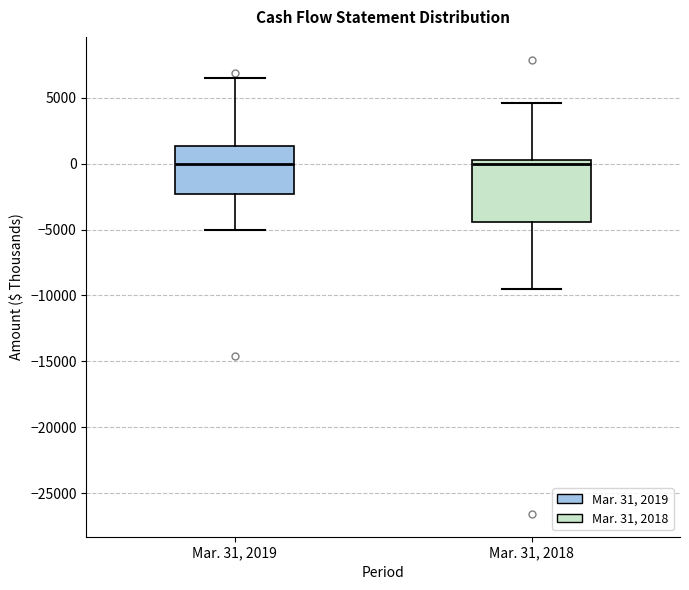

Reading left to right, read every box against the y-axis: the position of its median line, the range the box covers, and the ends of its whiskers. The values are not printed on the chart, so give them approximately, as read against the axis.

Mar. 31, 2019: median 0, box -2500 to 1500, whiskers -5000 to 6500
Mar. 31, 2018: median 0, box -4500 to 500, whiskers -9500 to 4500